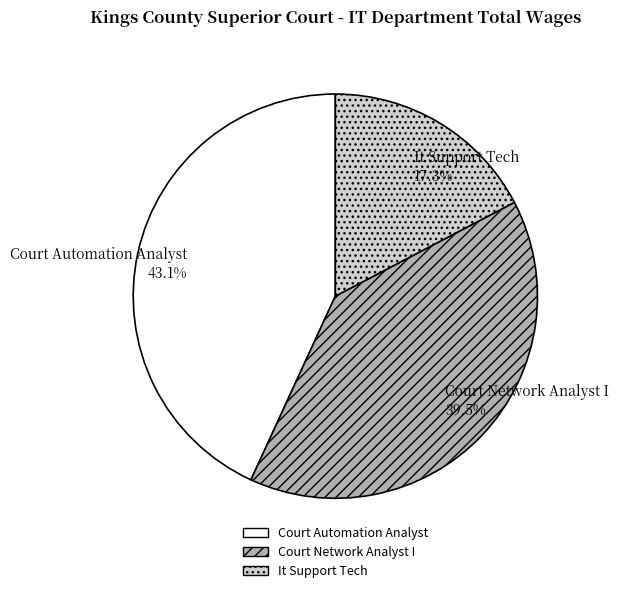

Which has a higher value, Court Automation Analyst or Court Network Analyst I?

Court Automation Analyst